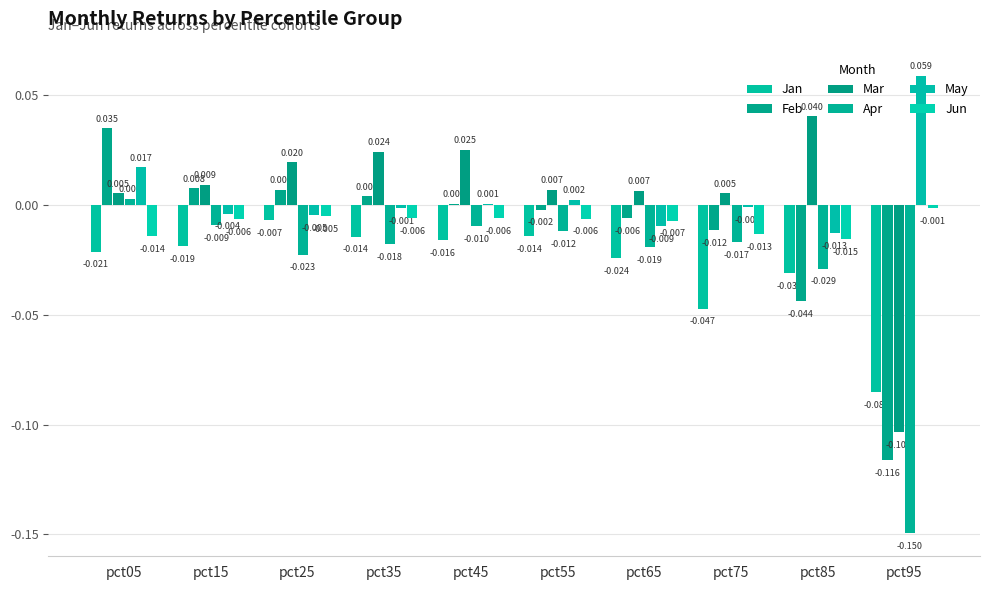

Reading left to right, extract all data points from this chart.

Jan: pct05=-0.0	pct15=-0.0	pct25=-0.0	pct35=-0.0	pct45=-0.0	pct55=-0.0	pct65=-0.0	pct75=-0.0	pct85=-0.0	pct95=-0.1
Feb: pct05=0.0	pct15=0.0	pct25=0.0	pct35=0.0	pct45=0.0	pct55=-0.0	pct65=-0.0	pct75=-0.0	pct85=-0.0	pct95=-0.1
Mar: pct05=0.0	pct15=0.0	pct25=0.0	pct35=0.0	pct45=0.0	pct55=0.0	pct65=0.0	pct75=0.0	pct85=0.0	pct95=-0.1
Apr: pct05=0.0	pct15=-0.0	pct25=-0.0	pct35=-0.0	pct45=-0.0	pct55=-0.0	pct65=-0.0	pct75=-0.0	pct85=-0.0	pct95=-0.1
May: pct05=0.0	pct15=-0.0	pct25=-0.0	pct35=-0.0	pct45=0.0	pct55=0.0	pct65=-0.0	pct75=-0.0	pct85=-0.0	pct95=0.1
Jun: pct05=-0.0	pct15=-0.0	pct25=-0.0	pct35=-0.0	pct45=-0.0	pct55=-0.0	pct65=-0.0	pct75=-0.0	pct85=-0.0	pct95=-0.0